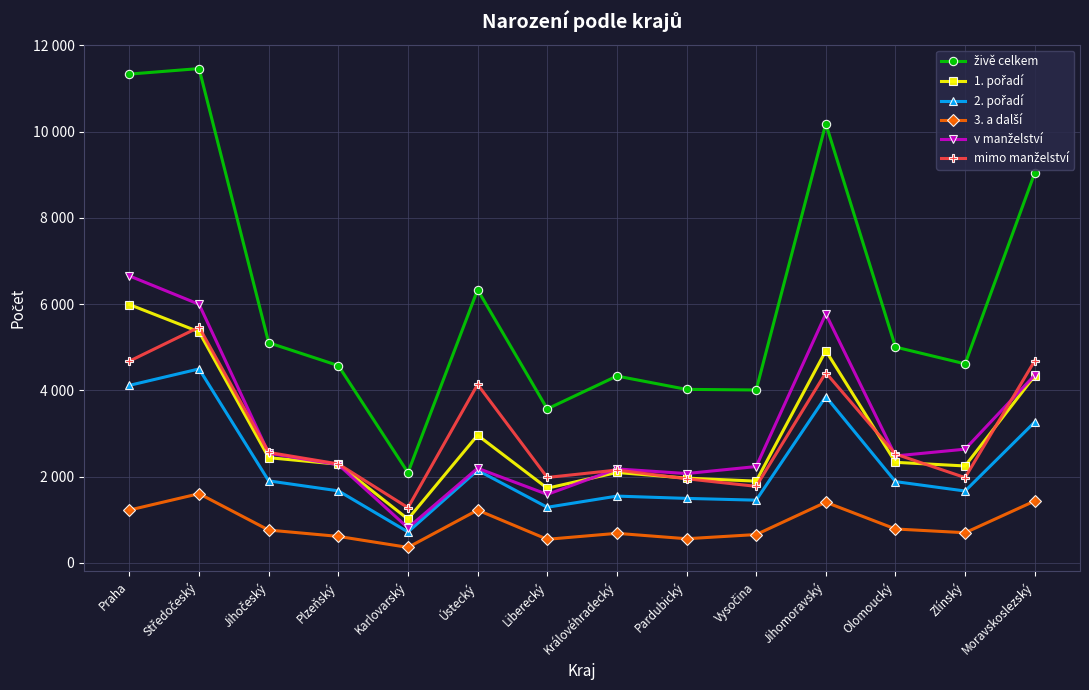

True or false: mimo manželství and 2. pořadí intersect in this chart.

False